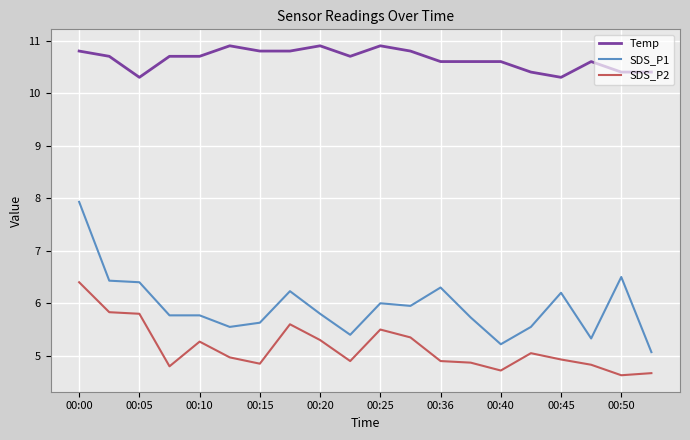

What is the highest value of the Temp series?

10.9